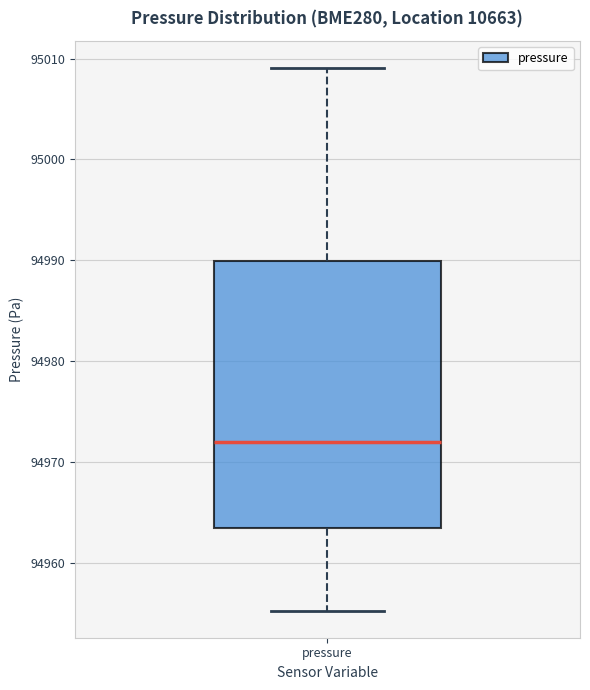

Transcribe this box plot: give where the median line is, the range the box spans, and where the two whiskers end, as read against the y-axis. The values are not printed on the chart, so give them approximately, as read against the axis.

median 94972, box 94963 to 94990, whiskers 94955 to 95009